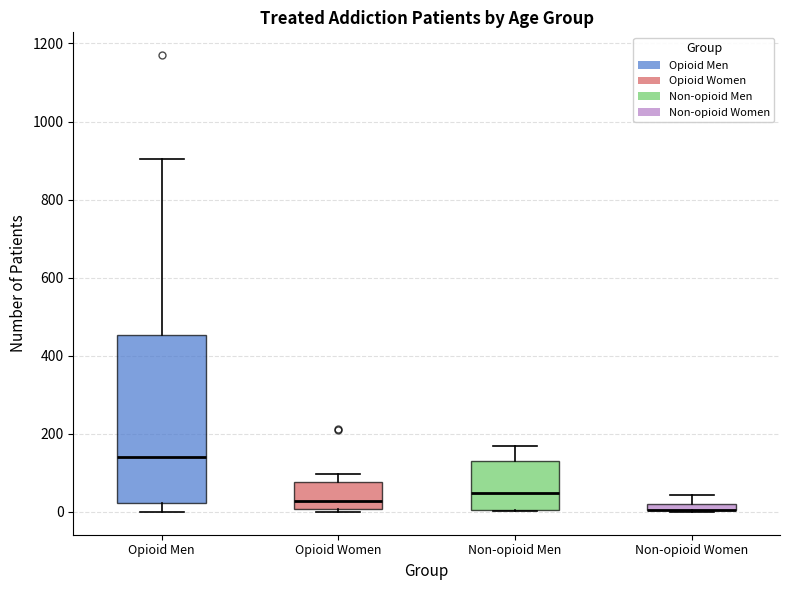

Which box is the tallest, from its lower edge to its upper edge?

Opioid Men